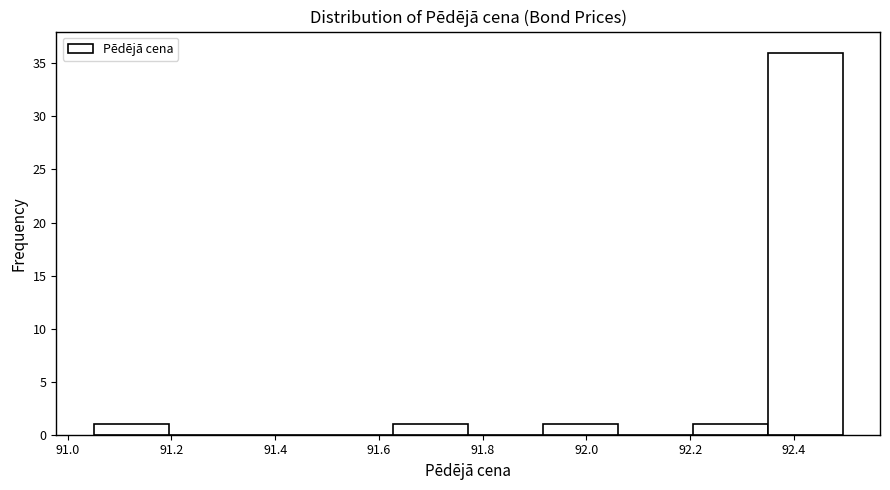

Reading left to right, transcribe this chart: for each bar, give the range it covers on the x-axis and its height. Neither the bar edges nor the heights are printed on the chart, so give them approximately, as read against the axes.

91.06 to 91.20: 1
91.20 to 91.34: 0
91.34 to 91.48: 0
91.48 to 91.62: 0
91.62 to 91.78: 1
91.78 to 91.92: 0
91.92 to 92.06: 1
92.06 to 92.20: 0
92.20 to 92.34: 1
92.34 to 92.50: 36